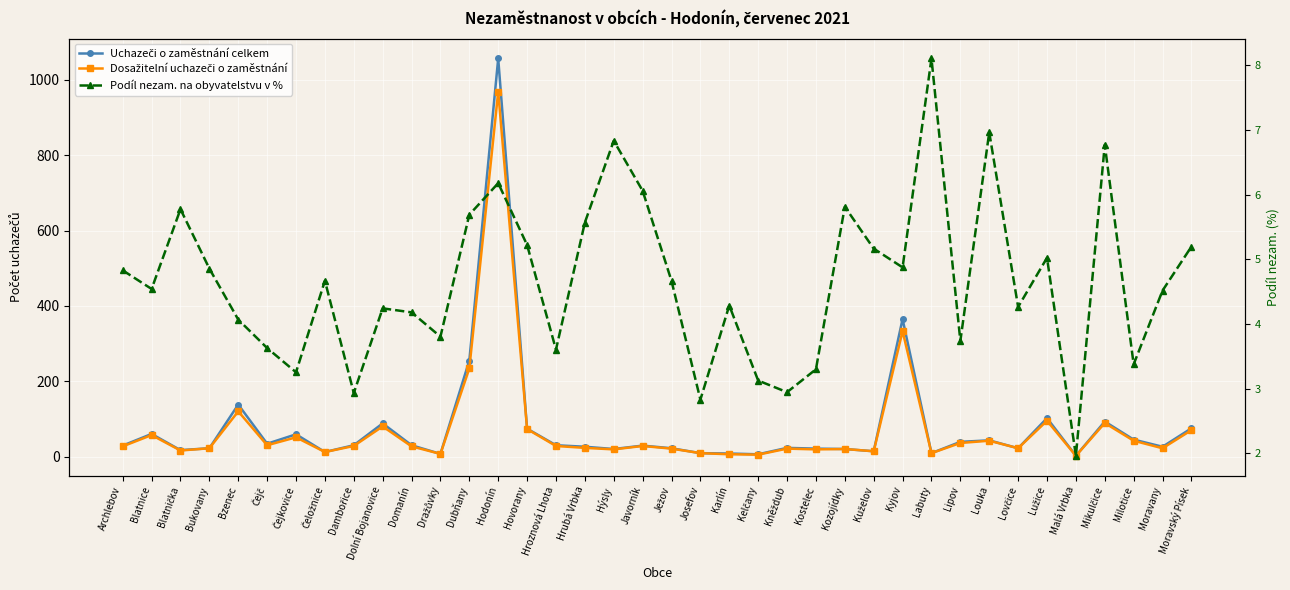

What is the smallest value displayed?

2.0